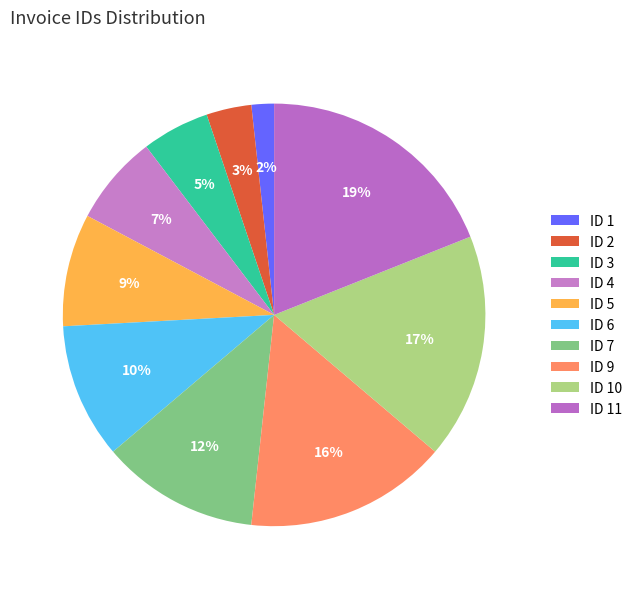

Is there any slice that represents more than half of the pie?

No